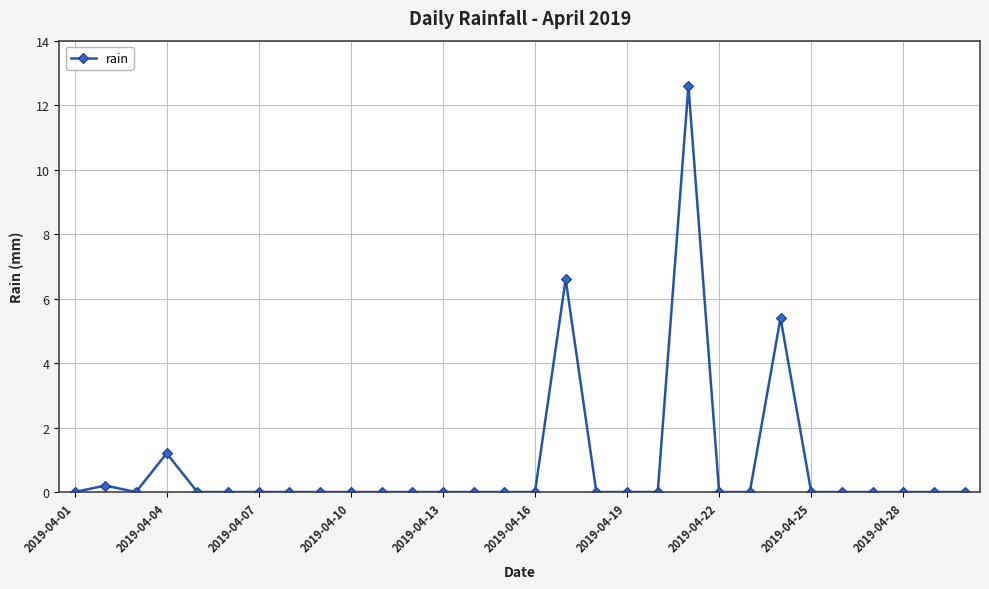

True or false: the data has more than 2 interior local peaks.

True